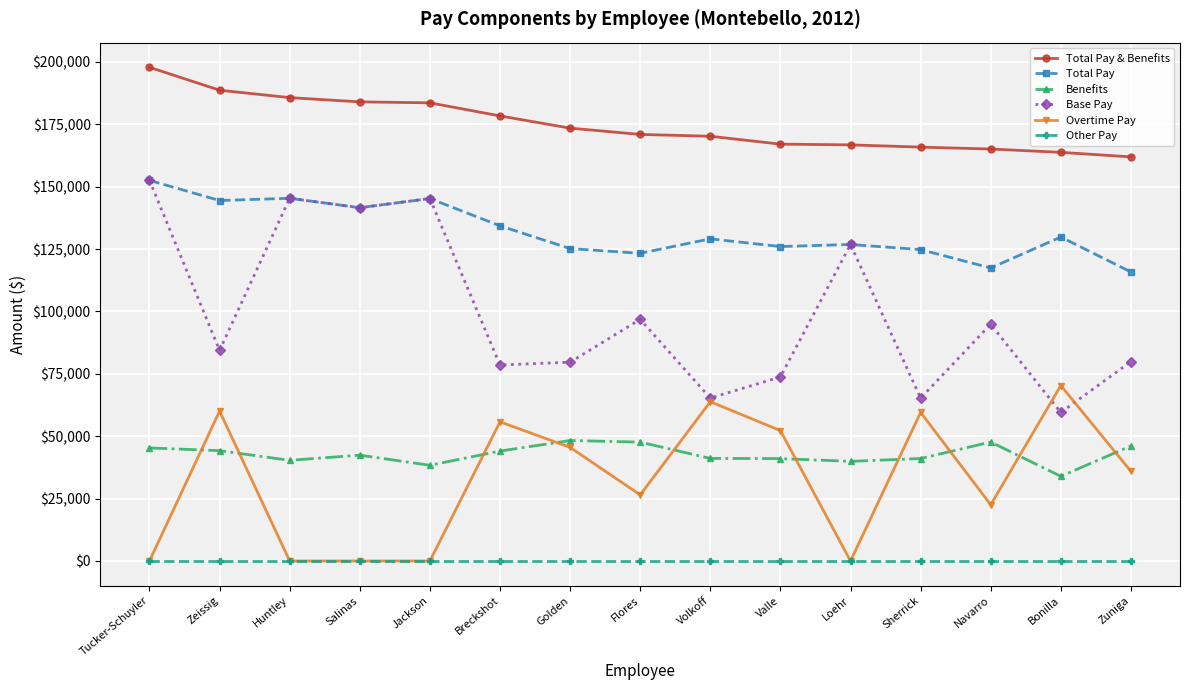

Which series has the widest spread of values?

Base Pay